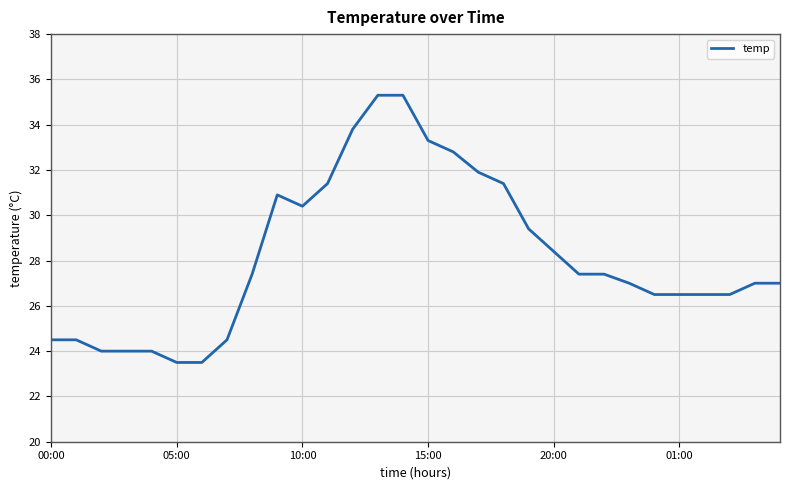

What is the maximum value shown in the chart?

35.3